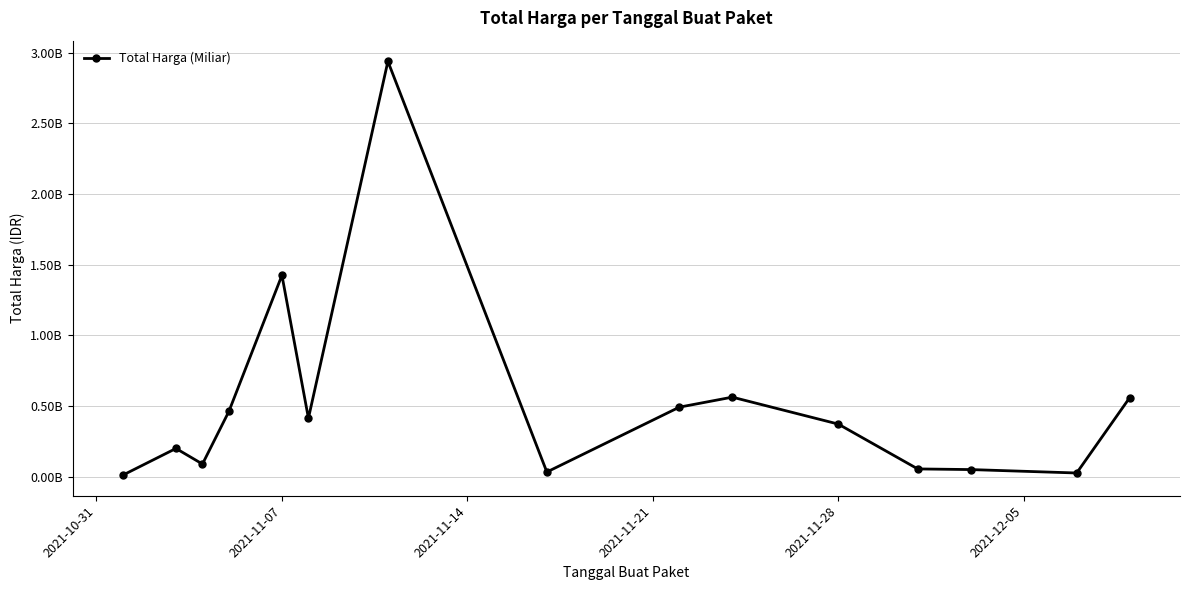

Where is the data nearest to the value 1475895370?

2021-11-07